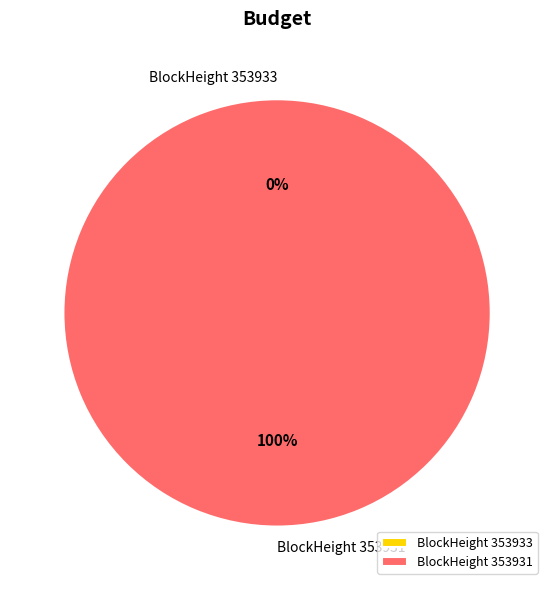

To the nearest percent, what is the difference between the largest and smallest slice percentages?

100%